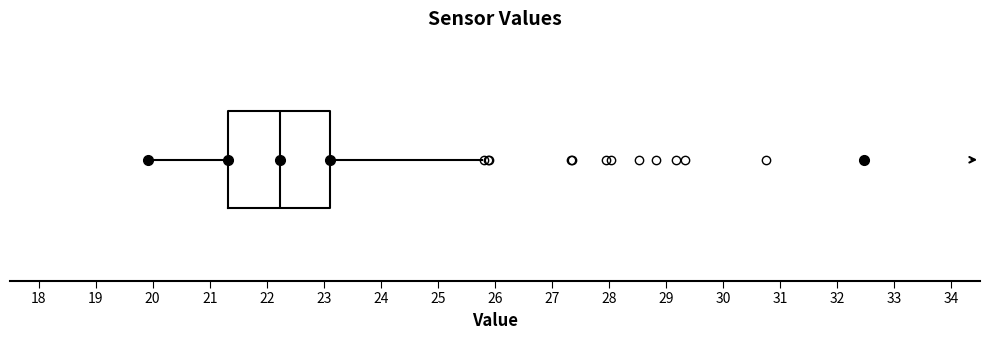

Where does the right whisker of the box end on the x-axis? The values are not printed on the chart, so give them approximately, as read against the axis.

25.8